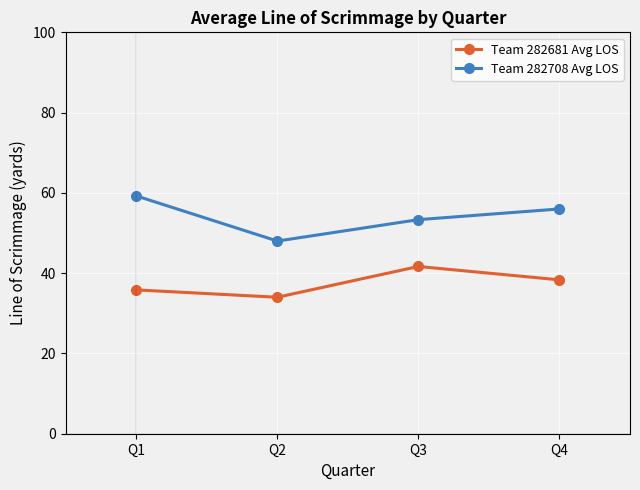

Which series has the widest spread of values?

Team 282708 Avg LOS